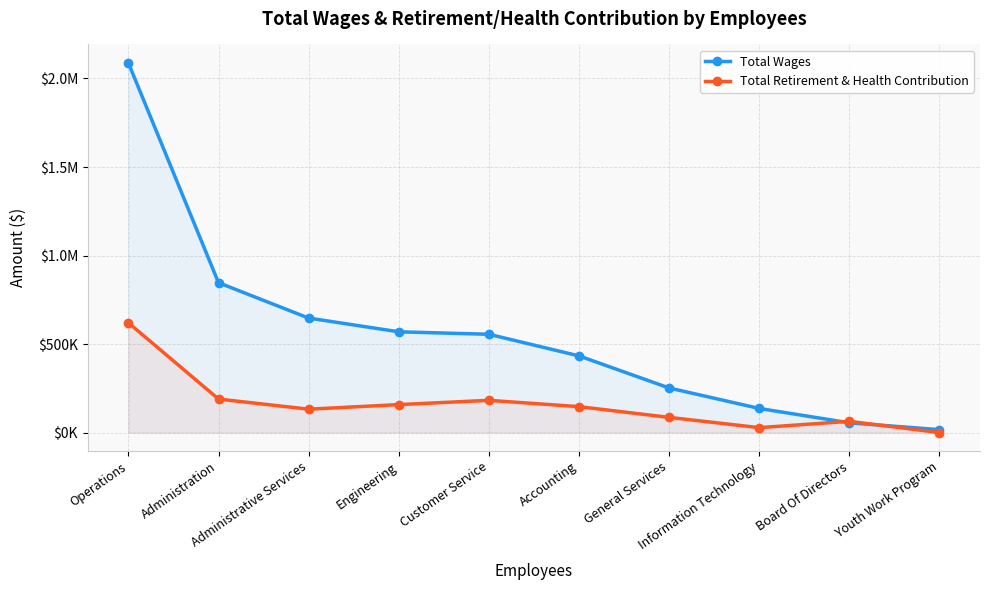

Is it true that Total Retirement & Health Contribution equals 820007 at Operations?

False